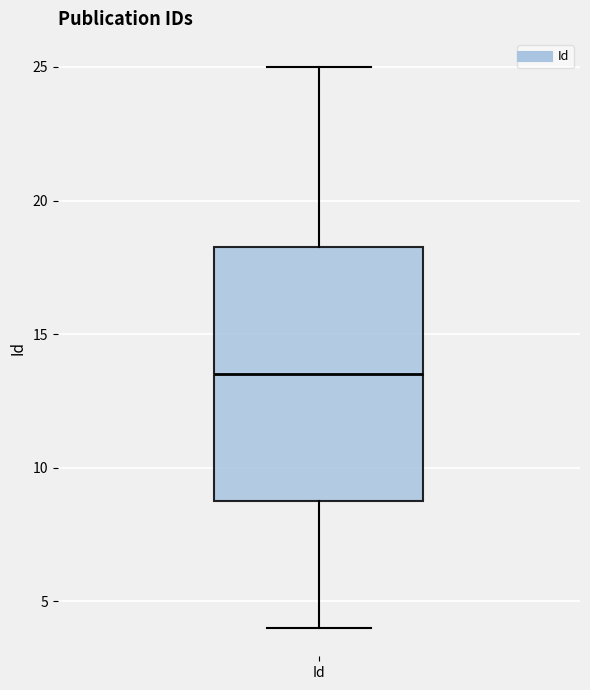

Read this box plot against the y-axis: the position of the median line, the range covered by the box, and the ends of both whiskers. The values are not printed on the chart, so give them approximately, as read against the axis.

median 13.5, box 9.0 to 18.5, whiskers 4.0 to 25.0